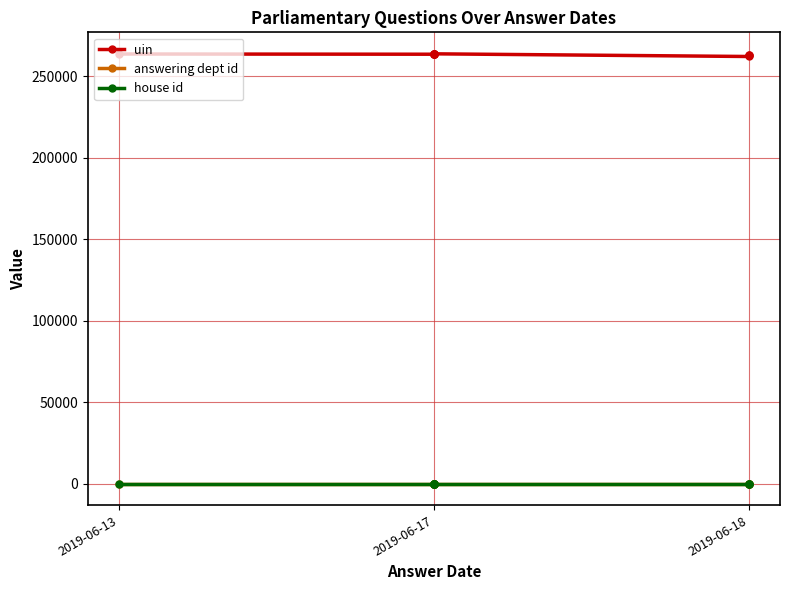

Where is house id nearest to the value 1?

2019-06-13